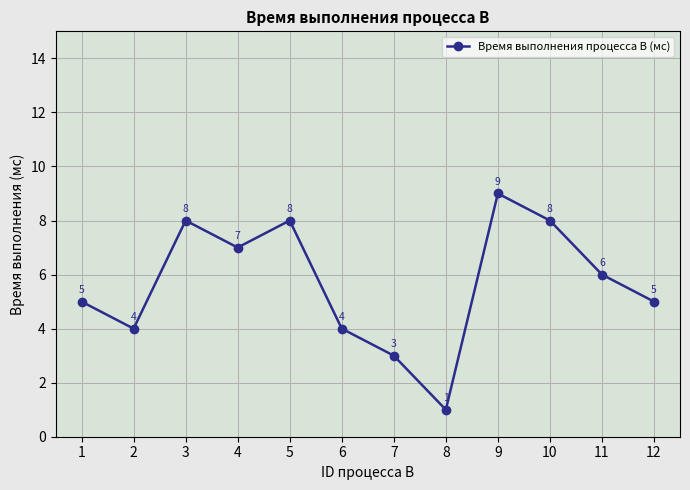

True or false: the data has more than 0 interior local peaks.

True